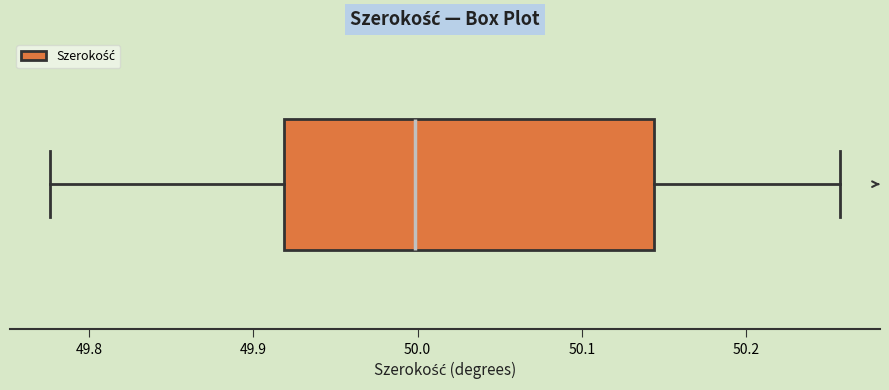

Read this box plot against the x-axis: the position of the median line, the range covered by the box, and the ends of both whiskers. The values are not printed on the chart, so give them approximately, as read against the axis.

median 50.00, box 49.92 to 50.14, whiskers 49.78 to 50.26